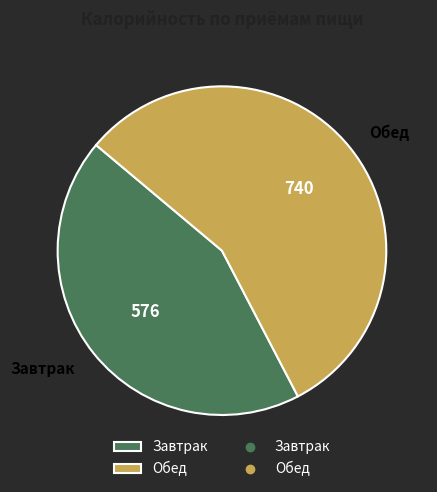

Approximately how many times larger is the value at Завтрак compared to Обед?

0.8